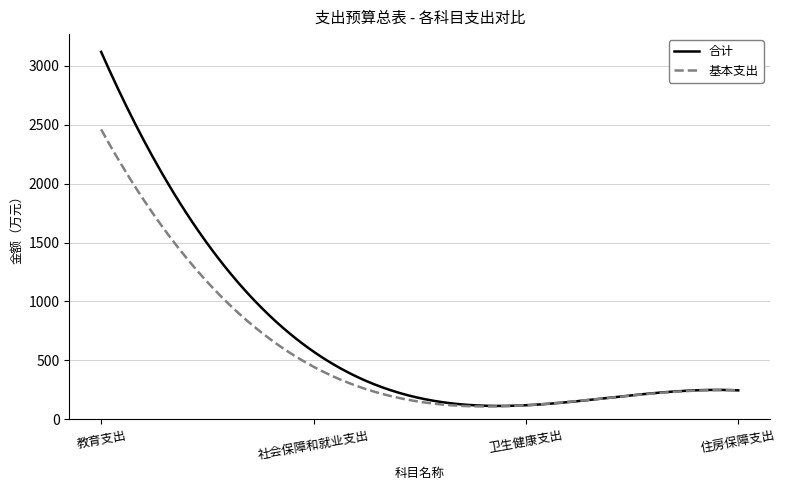

Is this an area chart (filled region under the line)?

No